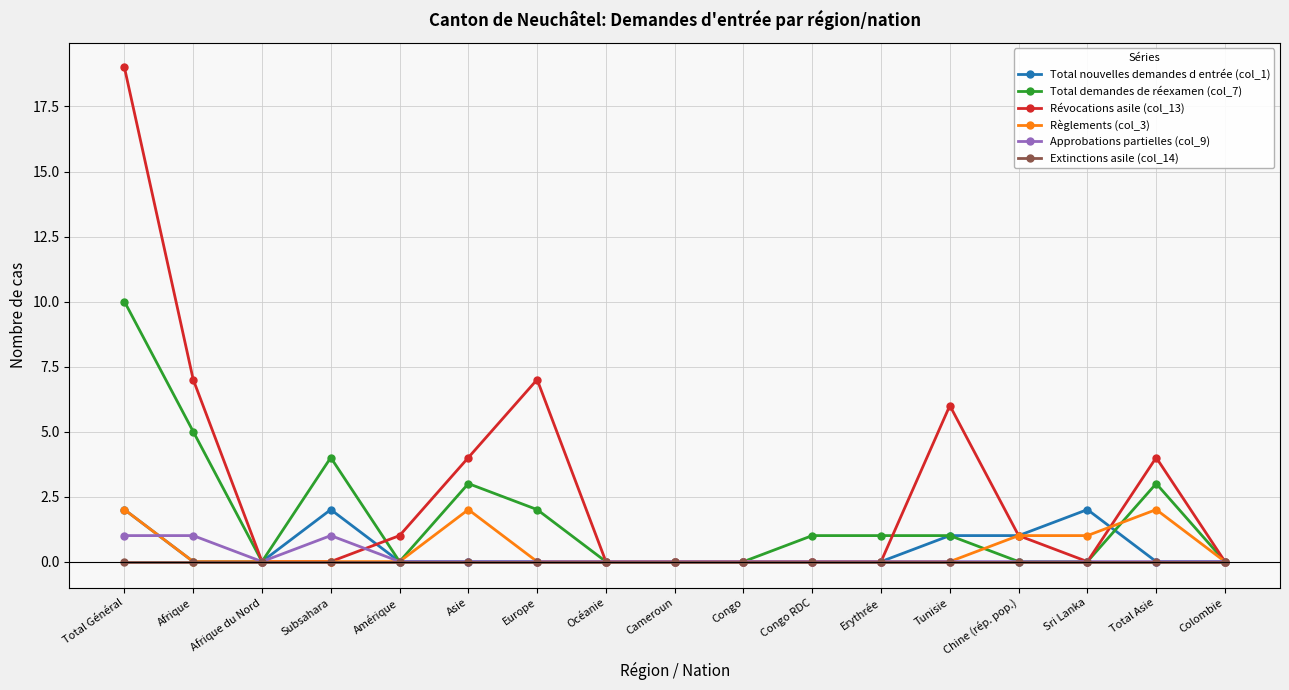

Which category has the highest value in the Révocations asile (col_13) series?

Total Général